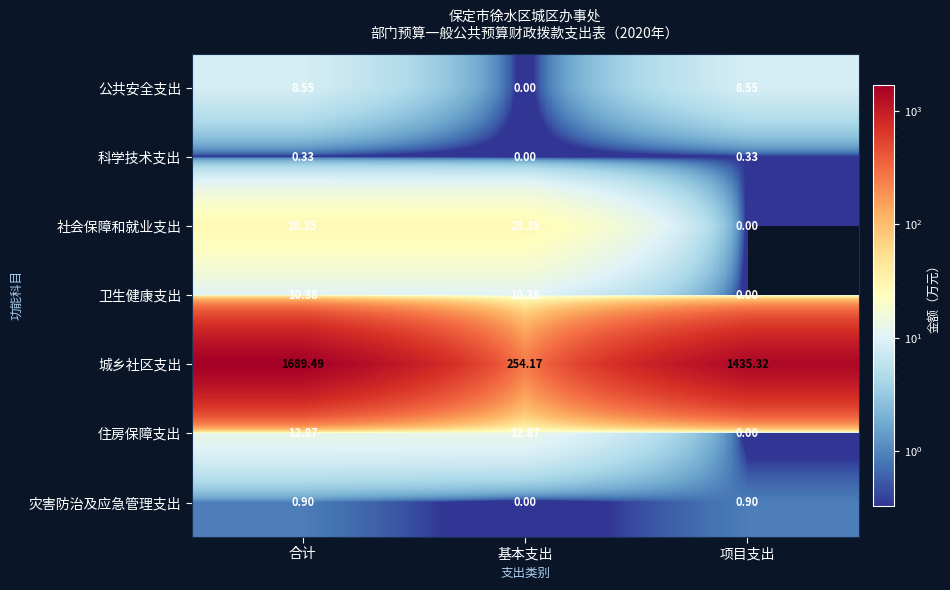

At which category does the chart reach its peak across all series?

合计